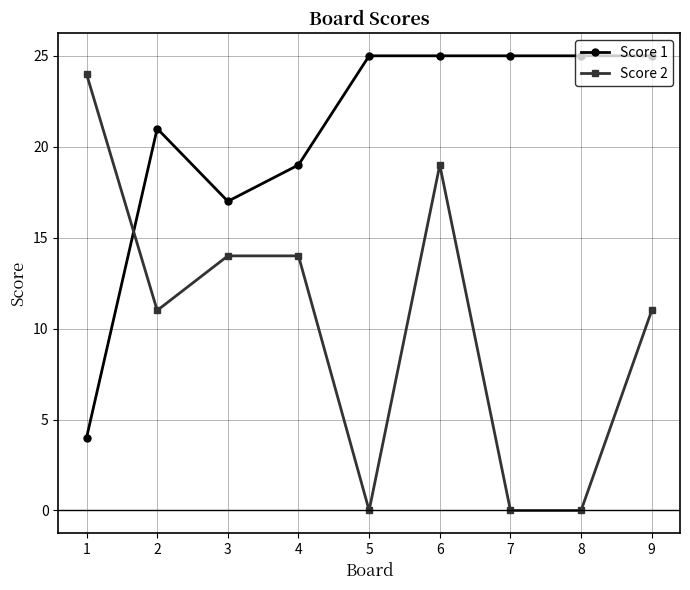

How many data points does each series have?

9